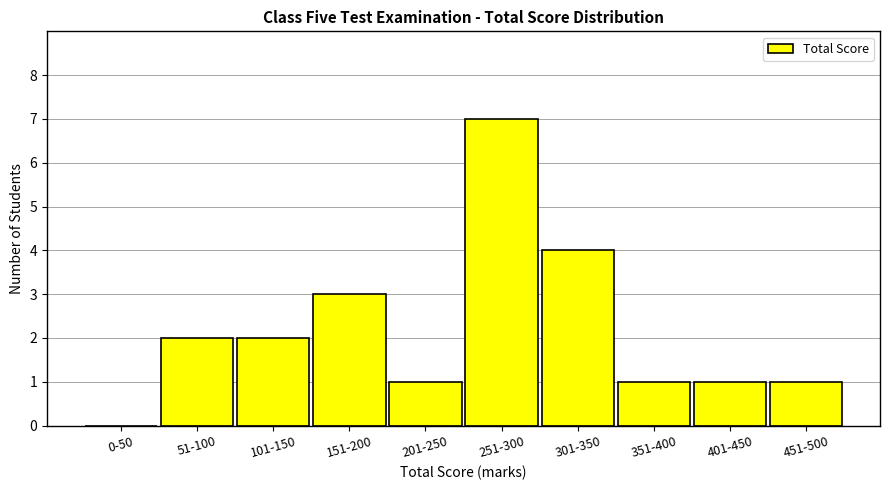

Reading left to right, transcribe all the data shown in this chart.

0-50=0	51-100=2	101-150=2	151-200=3	201-250=1	251-300=7	301-350=4	351-400=1	401-450=1	451-500=1